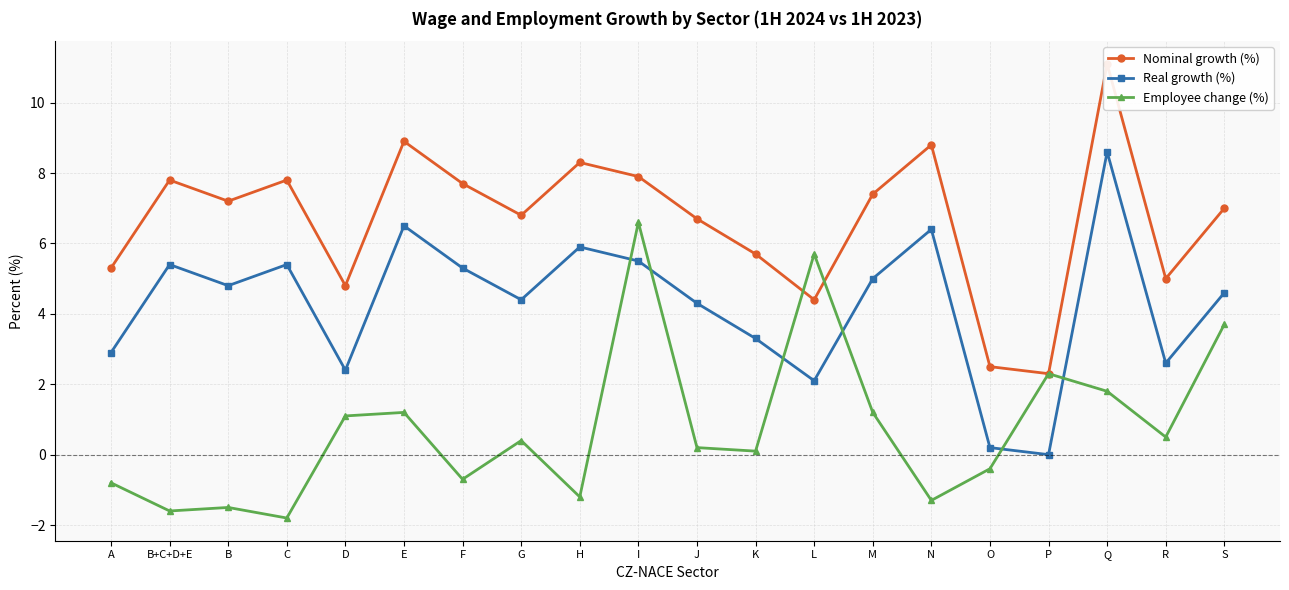

Which series has the widest spread of values?

Nominal growth (%)